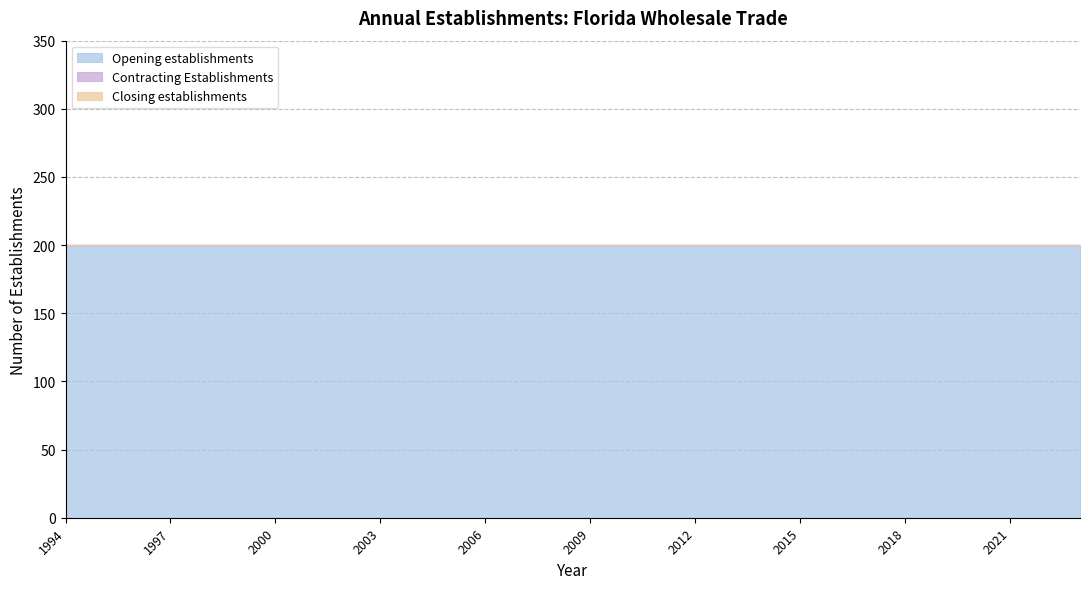

The value of Opening establishments at 2014 is 80. True or false?

False